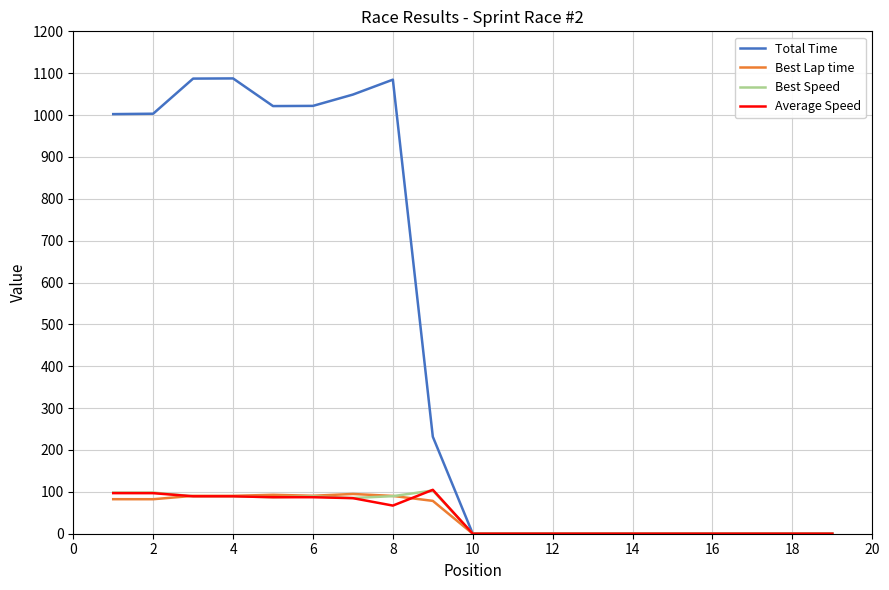

What is the highest value of the Best Lap time series?

94.9